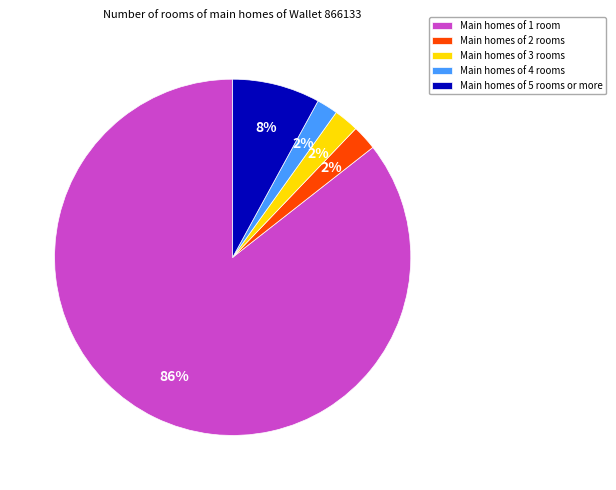

What percentage is the Main homes of 2 rooms slice, to the nearest percent?

2%